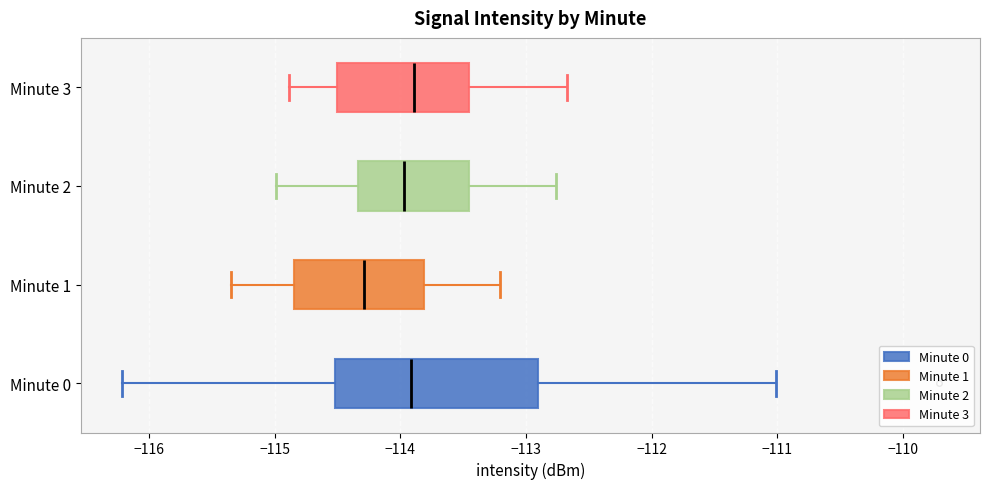

Where does the right whisker of the box for Minute 3 end on the x-axis? The values are not printed on the chart, so give them approximately, as read against the axis.

-112.7